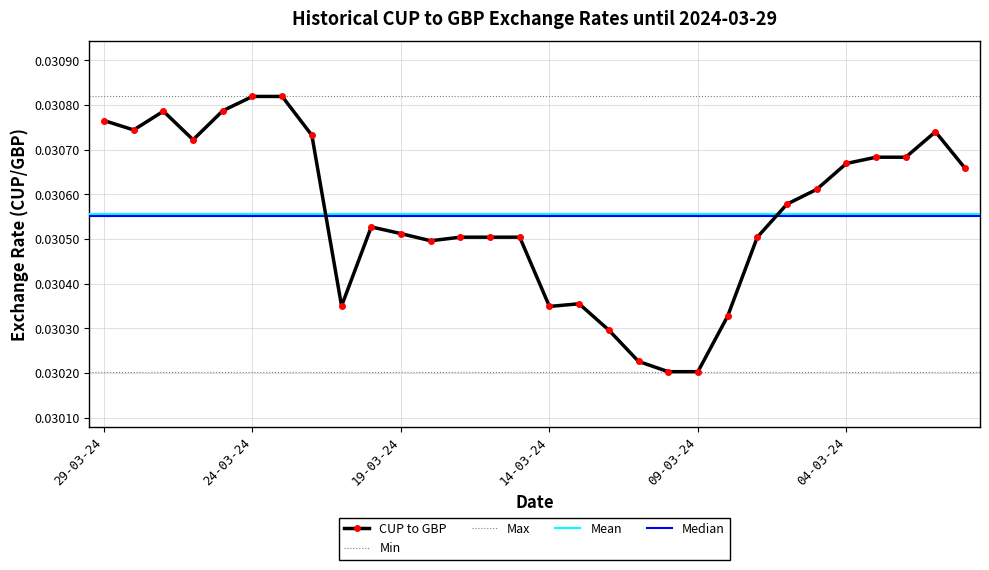

At which category does the data reach its first local peak?

27-03-24